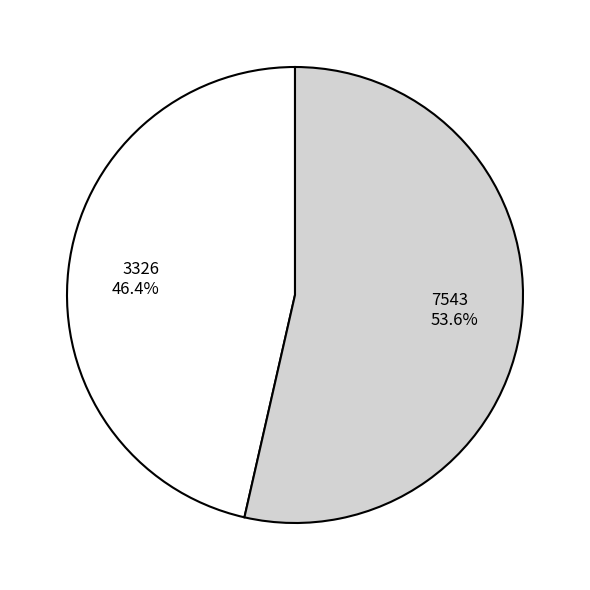

To the nearest percent, what is the average slice percentage?

50%